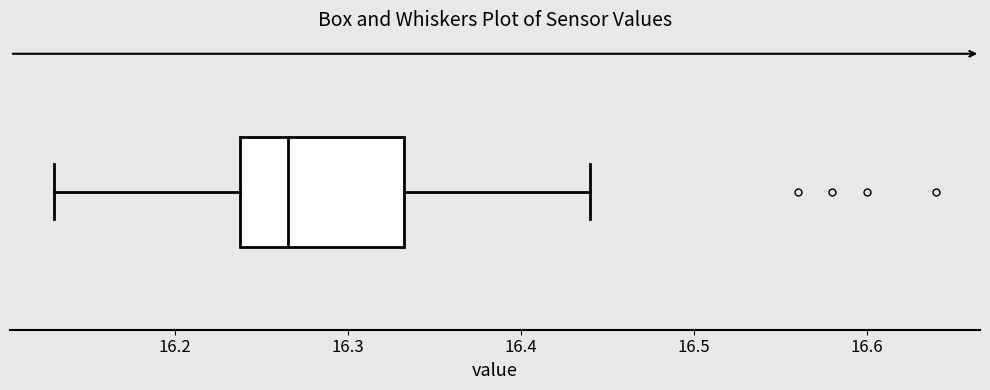

Transcribe this box plot: give where the median line is, the range the box spans, and where the two whiskers end, as read against the x-axis. The values are not printed on the chart, so give them approximately, as read against the axis.

median 16.27, box 16.24 to 16.33, whiskers 16.13 to 16.44